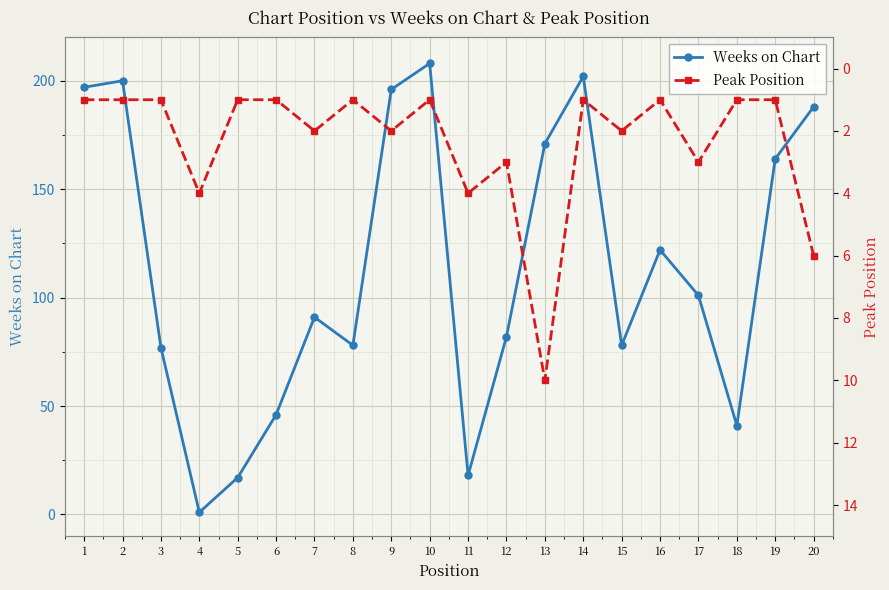

At which category is the sum across all series the highest?

10